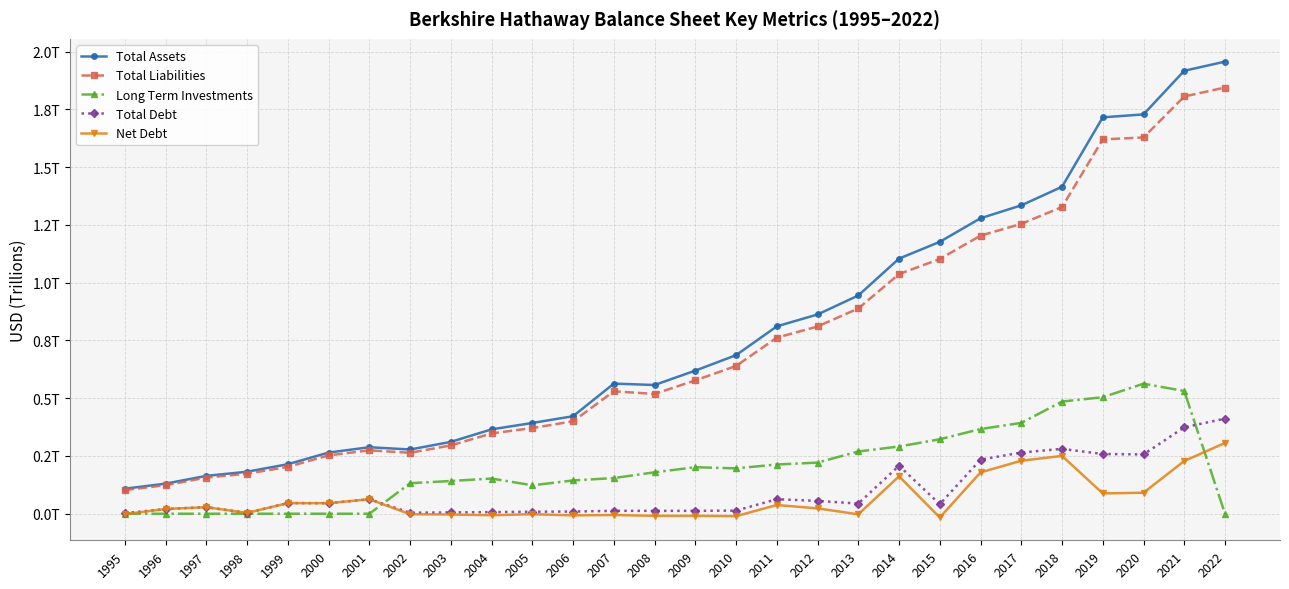

List the series in order of their peak value, highest first.

Total Assets, Total Liabilities, Long Term Investments, Total Debt, Net Debt